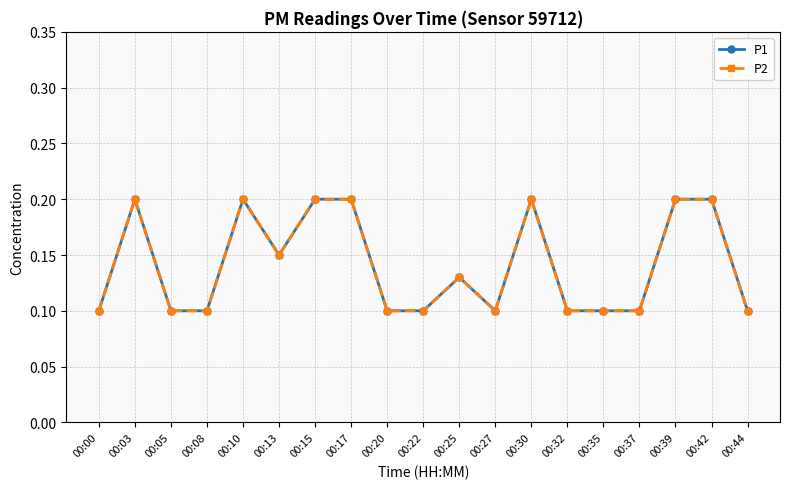

Does the chart have visible grid lines?

Yes